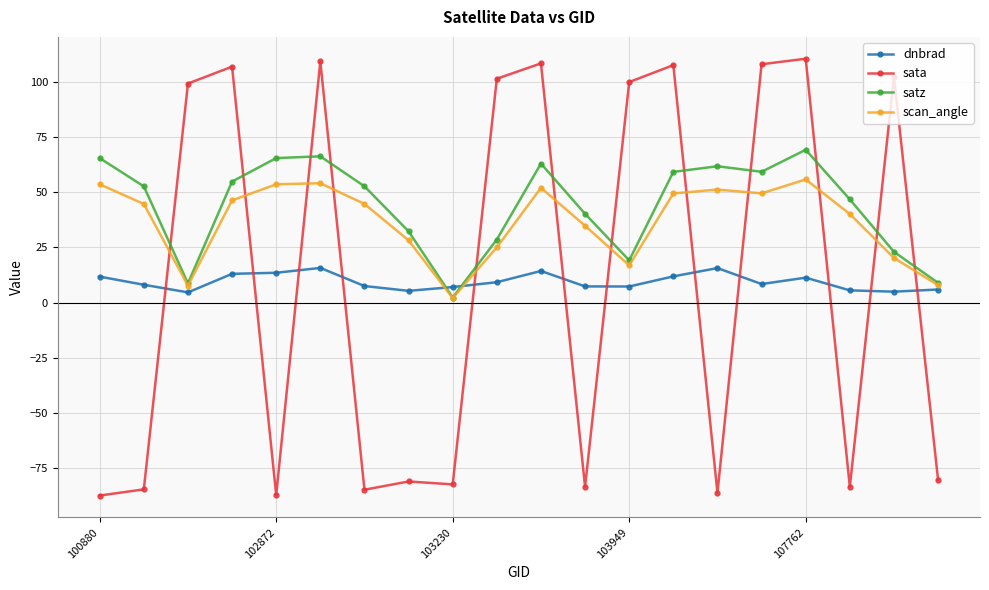

Rank the series by their maximum value, from lowest to highest.

dnbrad, scan_angle, satz, sata